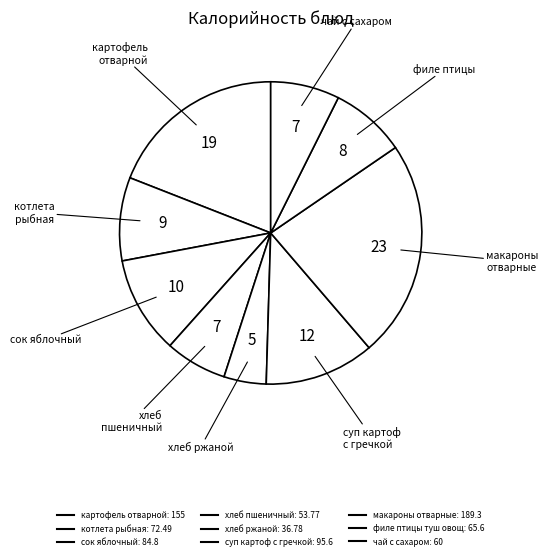

Does котлета рыбная account for over 50% of the chart?

No